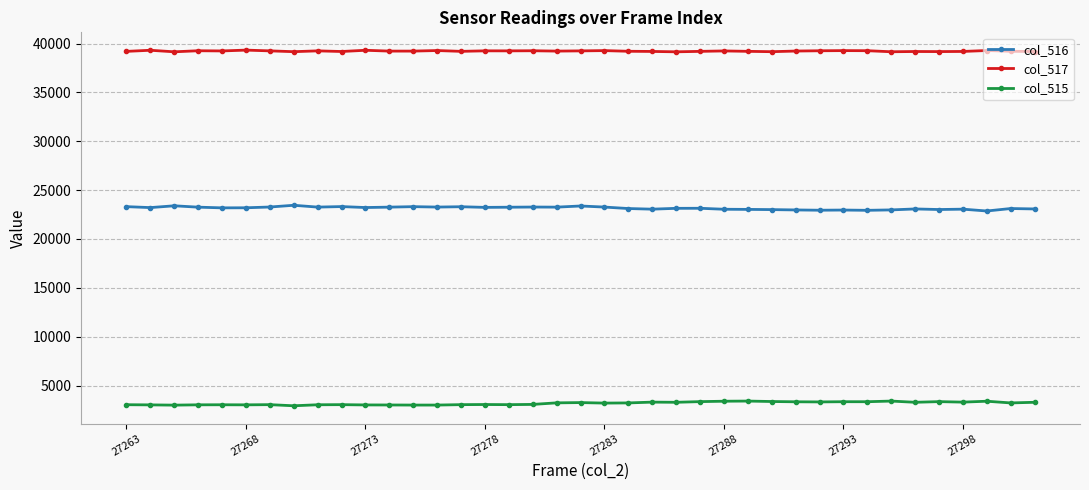

Does the chart have visible grid lines?

Yes